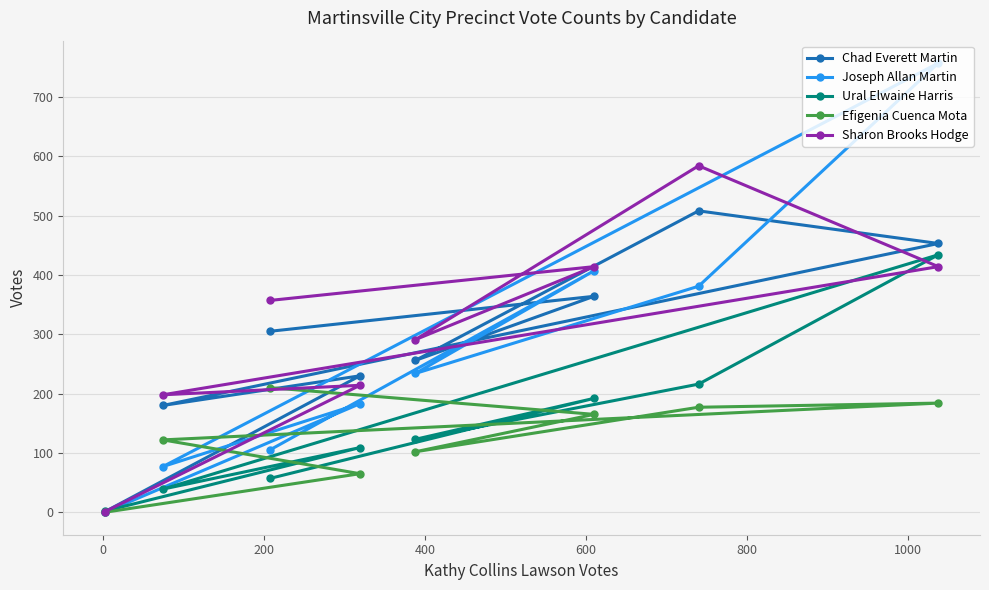

Which series has the widest spread of values?

Joseph Allan Martin